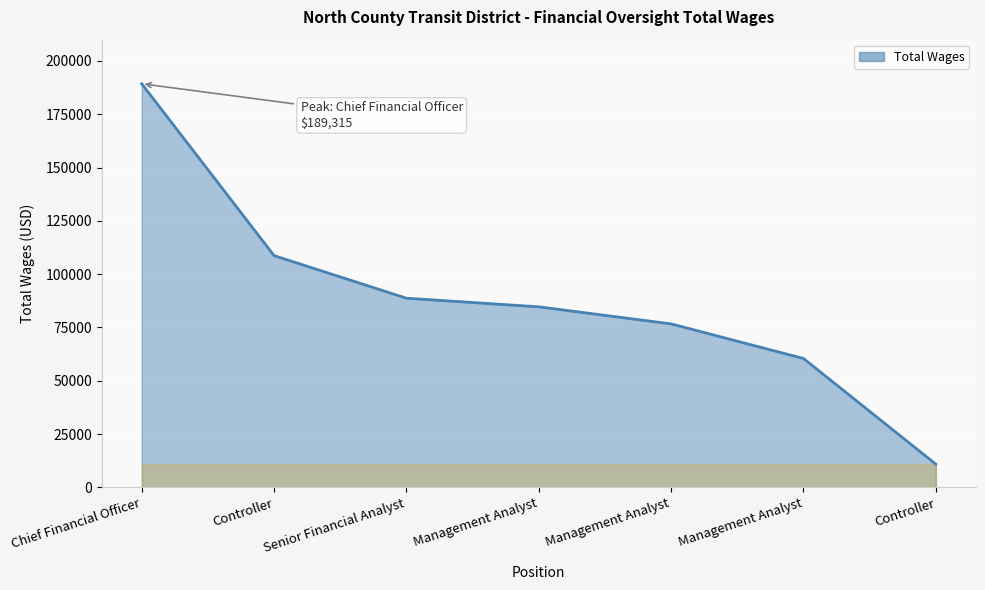

Rank the categories by value from highest to lowest.

Chief Financial Officer, Controller, Senior Financial Analyst, Management Analyst, Management Analyst, Management Analyst, Controller